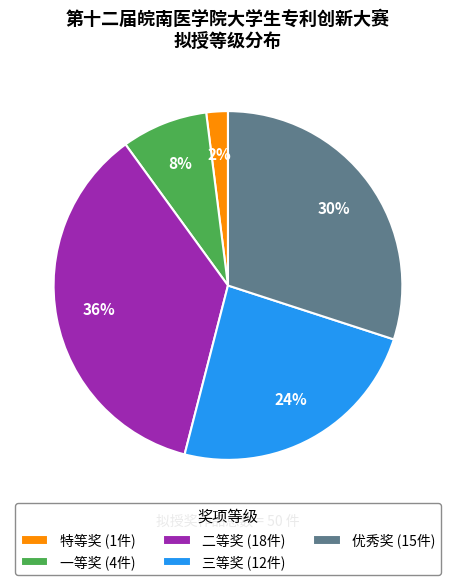

Which has a higher value, 优秀奖 (15件) or 二等奖 (18件)?

二等奖 (18件)